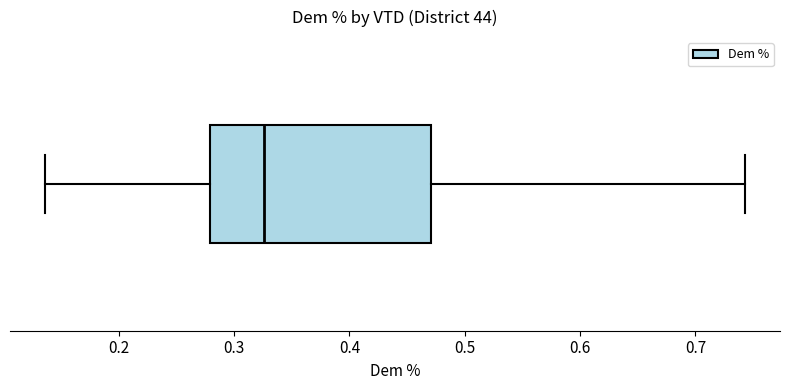

Read this box plot against the x-axis: the position of the median line, the range covered by the box, and the ends of both whiskers. The values are not printed on the chart, so give them approximately, as read against the axis.

median 0.33, box 0.28 to 0.47, whiskers 0.14 to 0.74